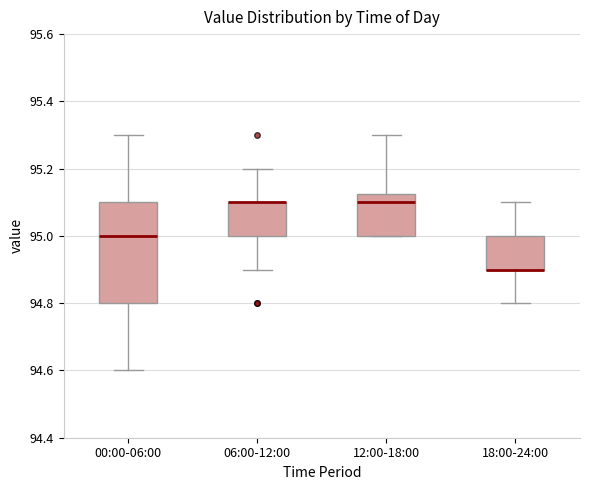

Where is the upper edge of the box for 12:00-18:00 on the y-axis? The values are not printed on the chart, so give them approximately, as read against the axis.

95.12